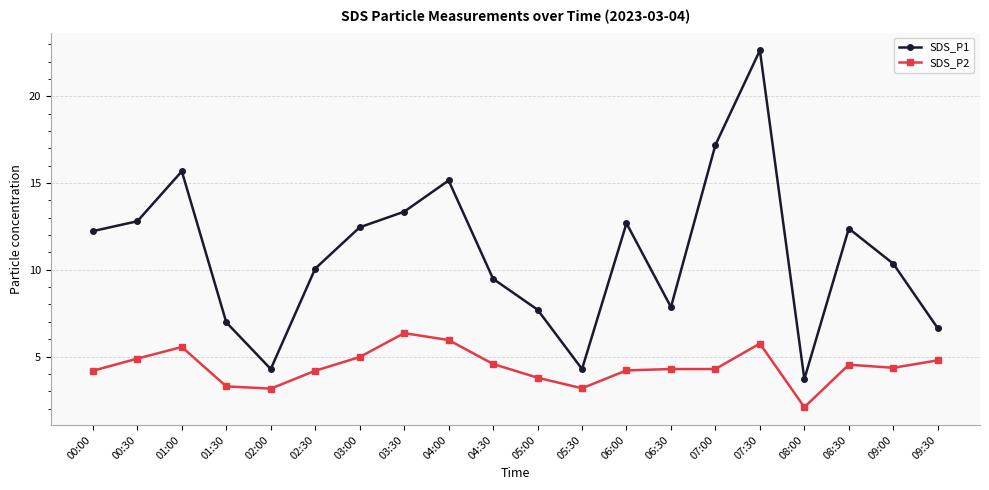

What is the spread (max minus min) of values at 00:30?

7.9